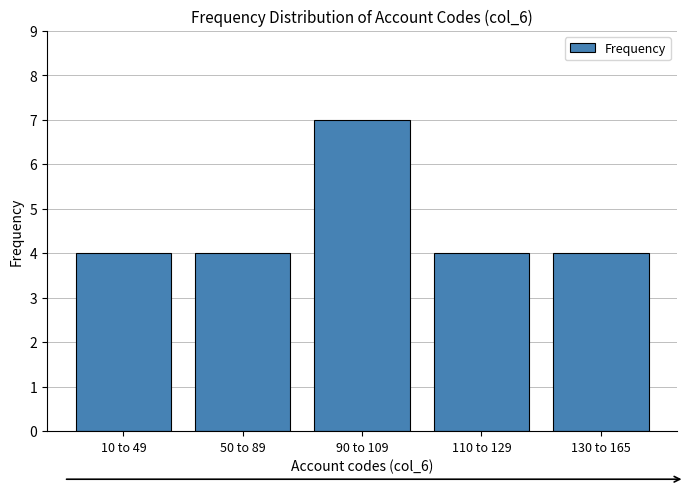

Reading right to left, extract all data points from this chart.

4	4	7	4	4